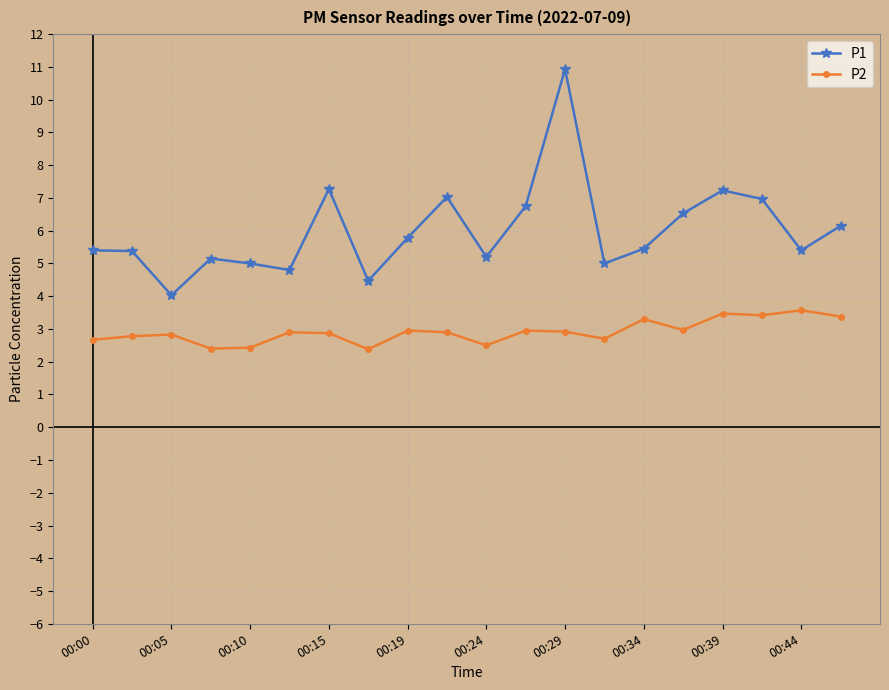

In P1, how many points are lower than both neighbors (excluding endpoints)?

6